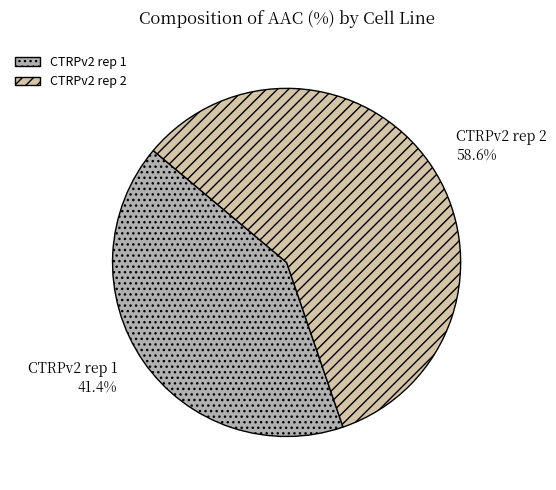

To the nearest percent, what is the difference between the CTRPv2 rep 1 and CTRPv2 rep 2 slice percentages?

17%